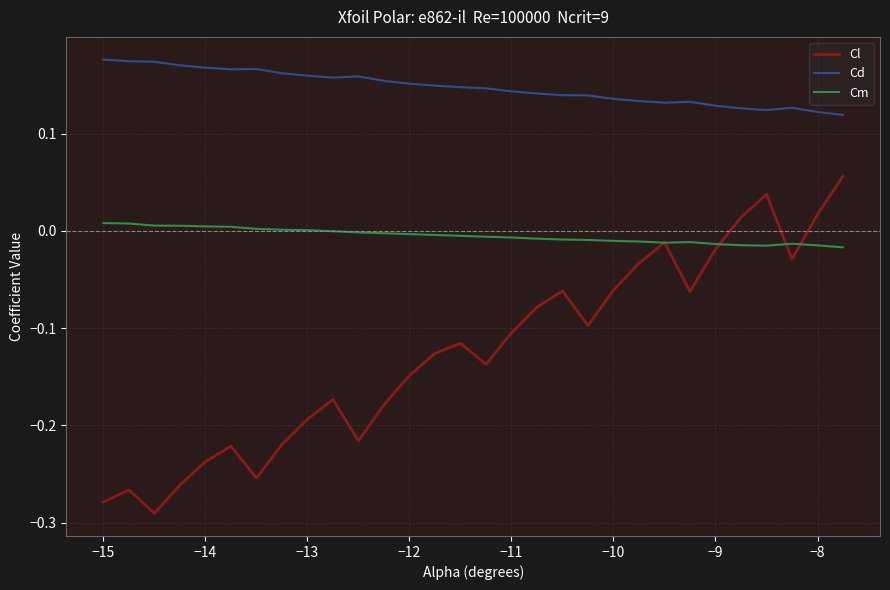

Rank the series by their average value, from lowest to highest.

Cl, Cm, Cd